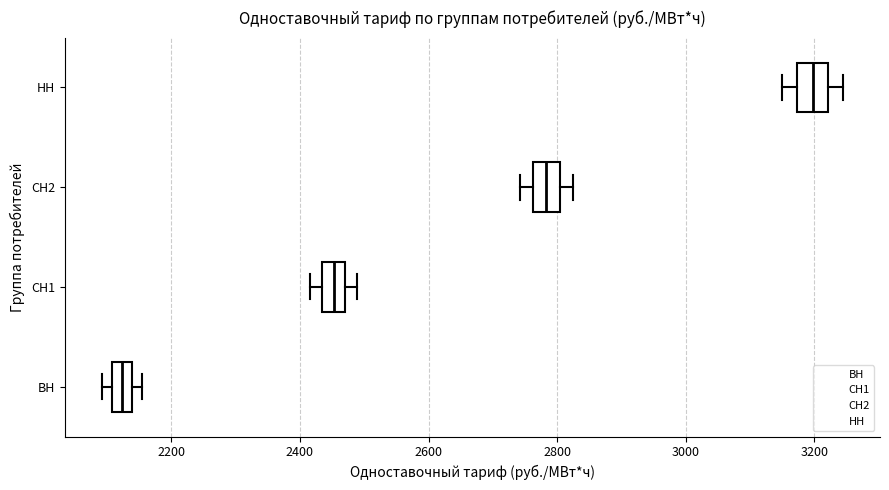

Reading bottom to top, transcribe this box plot: for each box, give where its median line is, the range the box spans, and where its two whiskers end, as read against the x-axis. The values are not printed on the chart, so give them approximately, as read against the axis.

ВН: median 2120, box 2100 to 2140, whiskers 2100 (just left of the box's left edge) to 2160
СН1: median 2460, box 2440 to 2480, whiskers 2420 to 2480 (just right of the box's right edge)
СН2: median 2780, box 2760 to 2800, whiskers 2740 to 2820
НН: median 3200, box 3180 to 3220, whiskers 3140 to 3240